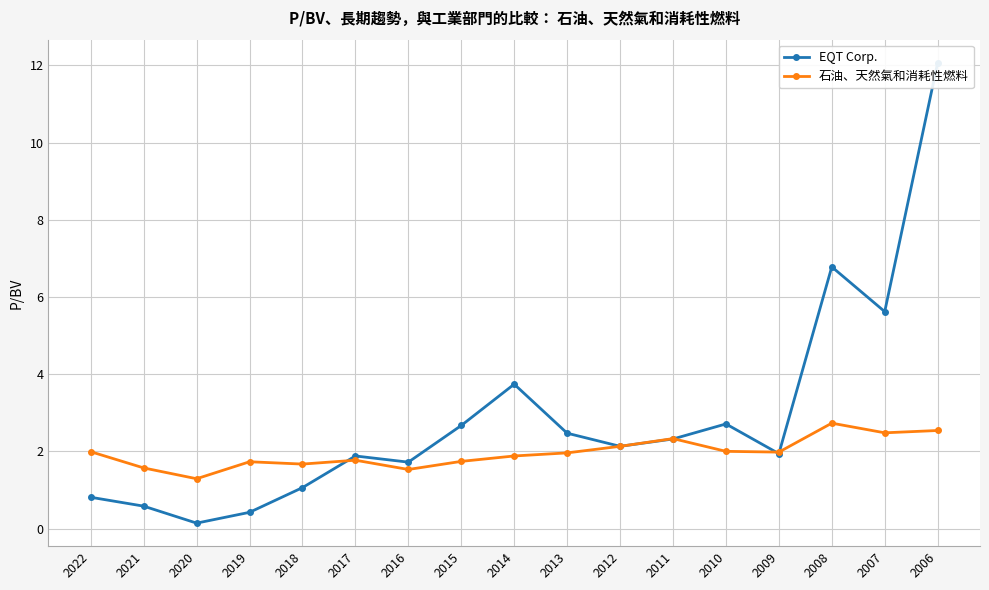

Does the chart have visible grid lines?

Yes